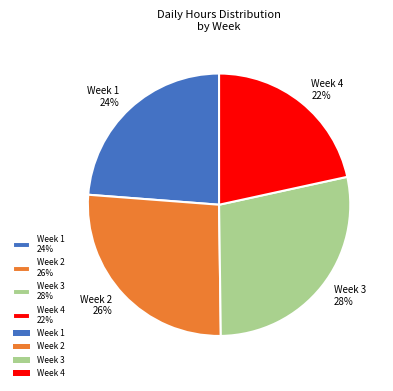

Count the number of slices in the pie.

4